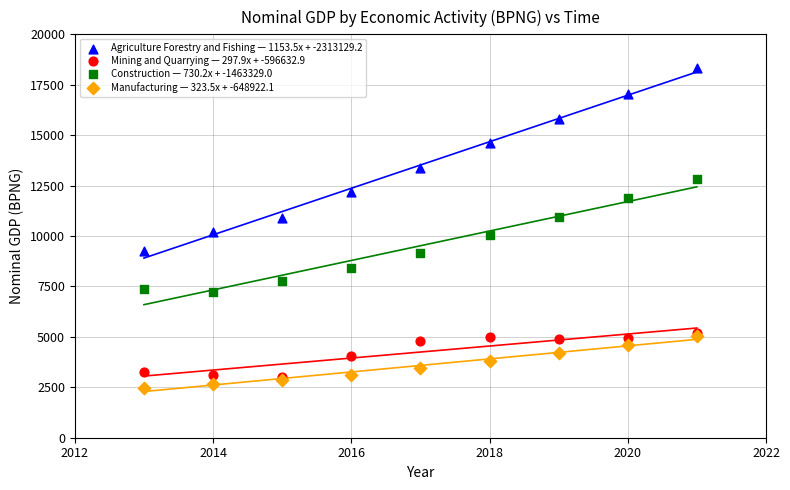

What are all the series names shown in the legend?

Agriculture Forestry and Fishing — 1153.5x + -2313129.2, Mining and Quarrying — 297.9x + -596632.9, Construction — 730.2x + -1463329.0, Manufacturing — 323.5x + -648922.1